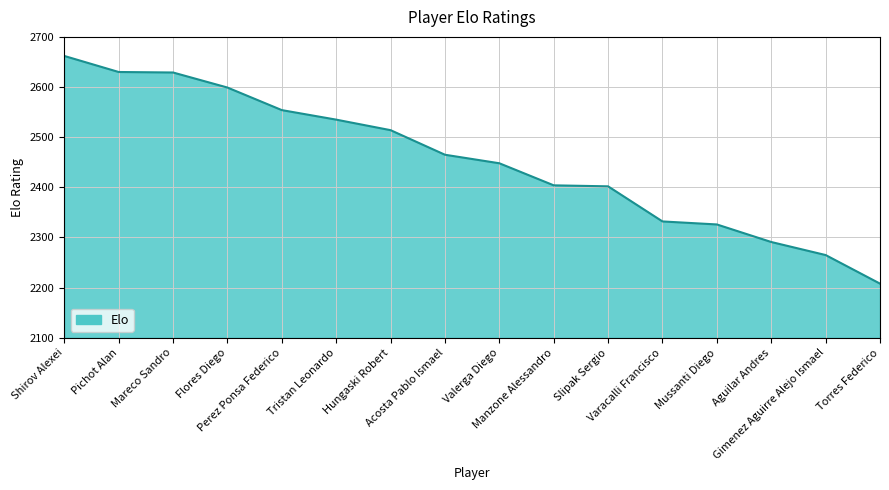

Which label corresponds to the largest value in the chart?

Shirov Alexei